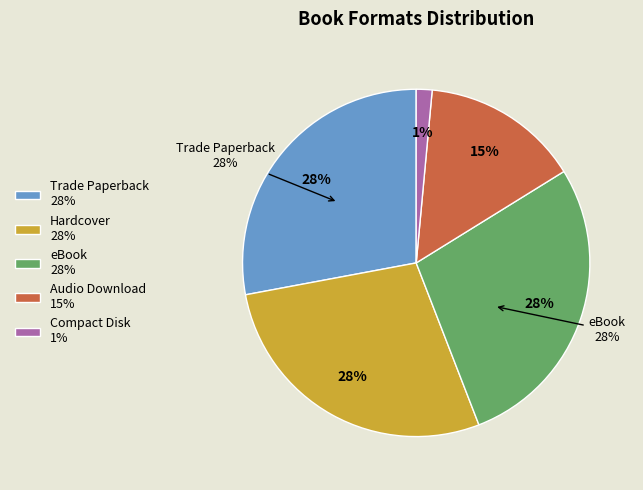

How many slices are in this pie chart?

5